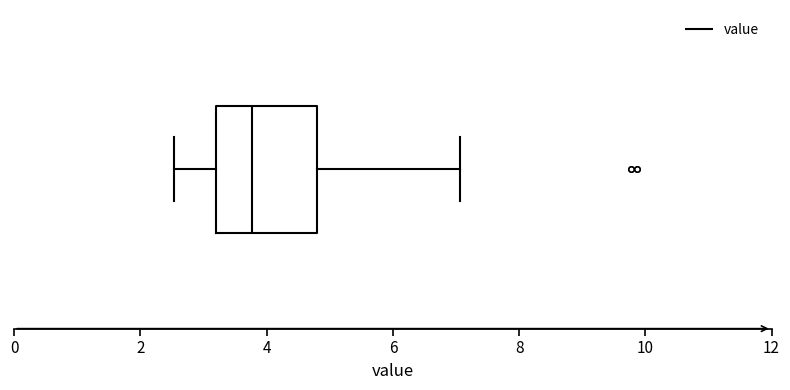

Where does the left whisker of the box end on the x-axis? The values are not printed on the chart, so give them approximately, as read against the axis.

2.6